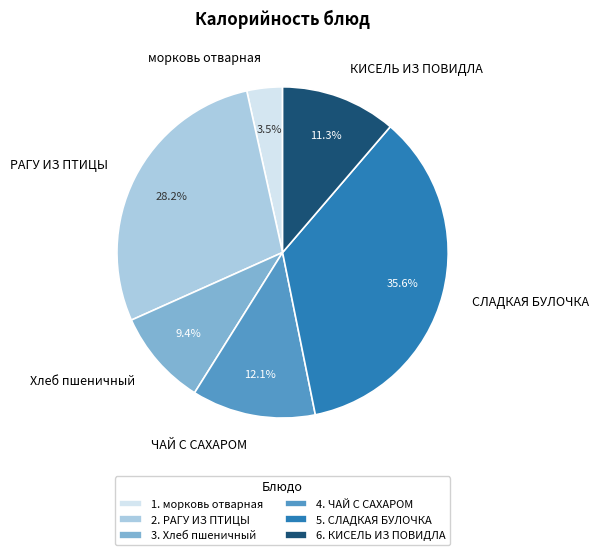

Does КИСЕЛЬ ИЗ ПОВИДЛА represent more than half of the total?

No